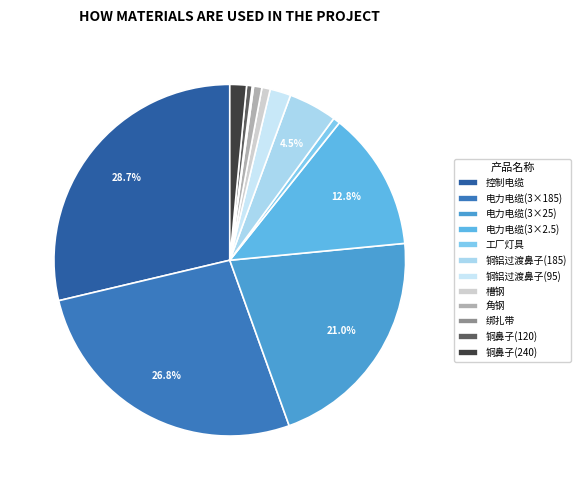

Does 角钢 represent more than half of the total?

No